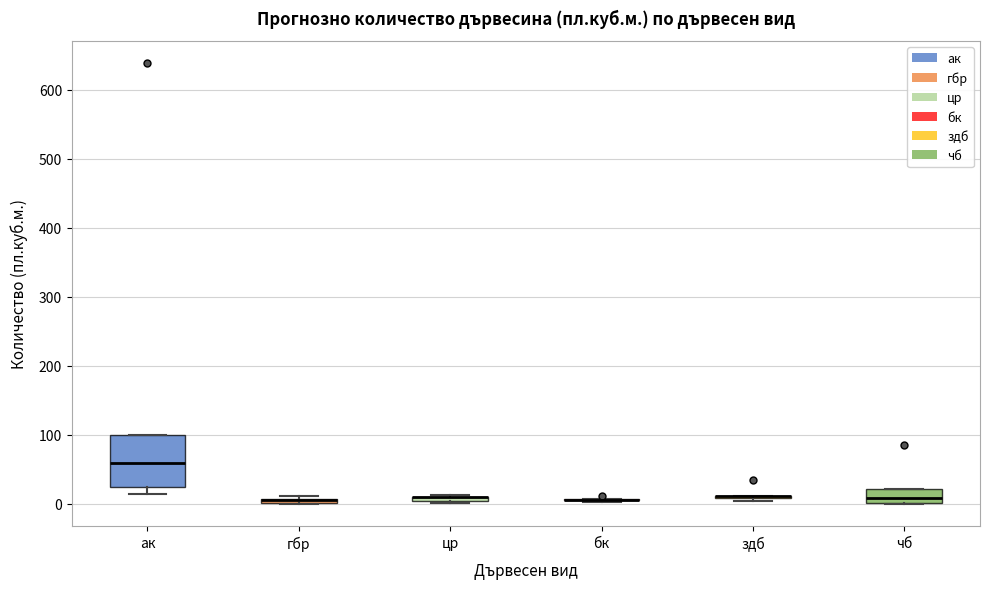

Where does the median line of the box for чб sit on the y-axis? The values are not printed on the chart, so give them approximately, as read against the axis.

10